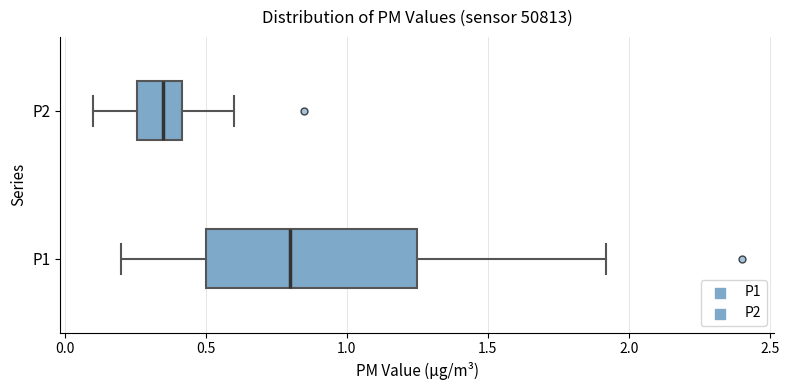

Reading bottom to top, read every box against the x-axis: the position of its median line, the range the box covers, and the ends of its whiskers. The values are not printed on the chart, so give them approximately, as read against the axis.

P1: median 0.80, box 0.50 to 1.25, whiskers 0.20 to 1.90
P2: median 0.35, box 0.25 to 0.40, whiskers 0.10 to 0.60